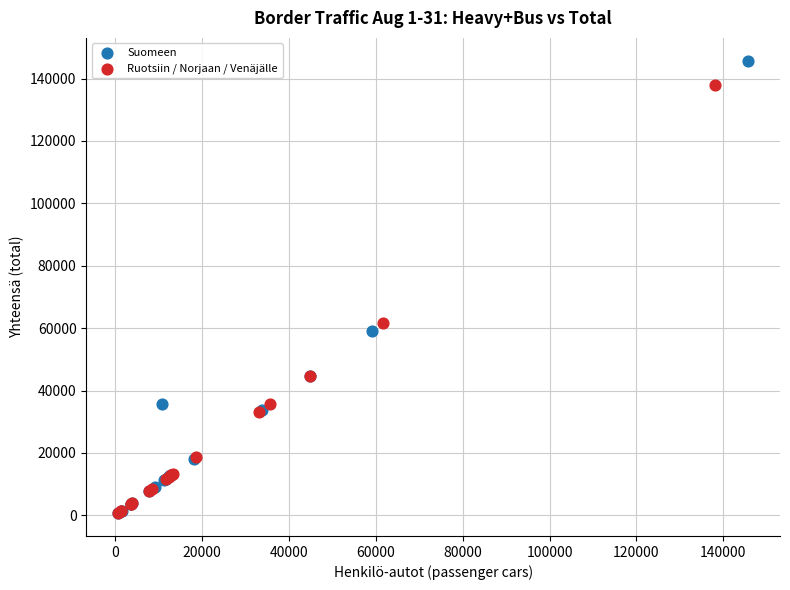

Which series has the widest spread of Y values?

Suomeen